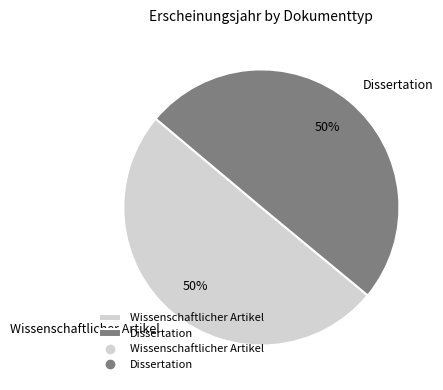

To the nearest percent, what portion does Wissenschaftlicher Artikel represent?

50%